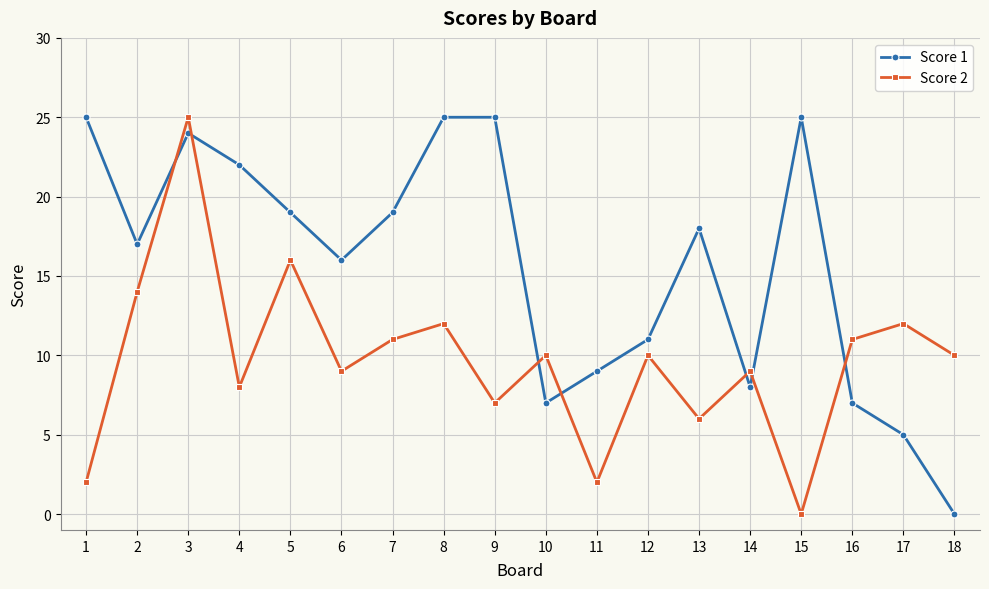

Reading left to right, what are all the values shown in this chart?

Score 1: 1=25	2=17	3=24	4=22	5=19	6=16	7=19	8=25	9=25	10=7	11=9	12=11	13=18	14=8	15=25	16=7	17=5	18=0
Score 2: 1=2	2=14	3=25	4=8	5=16	6=9	7=11	8=12	9=7	10=10	11=2	12=10	13=6	14=9	15=0	16=11	17=12	18=10